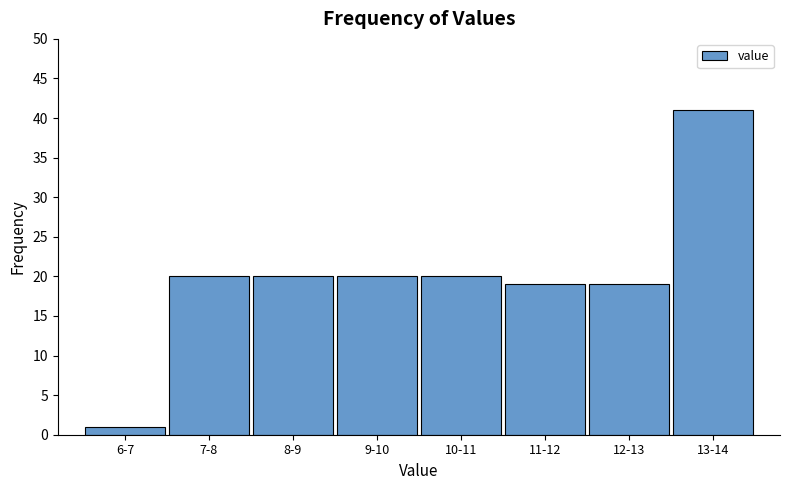

Reading left to right, transcribe all the data shown in this chart.

6-7=1	7-8=20	8-9=20	9-10=20	10-11=20	11-12=19	12-13=19	13-14=41